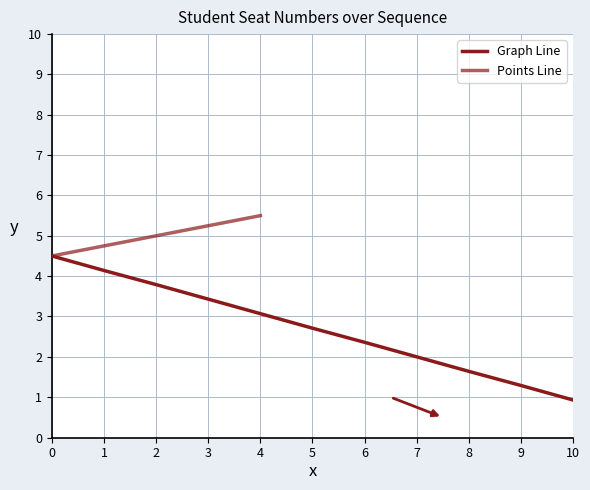

Reading left to right, list all the values displayed in this chart.

4.5	4.1	3.8	3.4	3.1	2.7	2.4	2.0	1.6	1.3	0.9